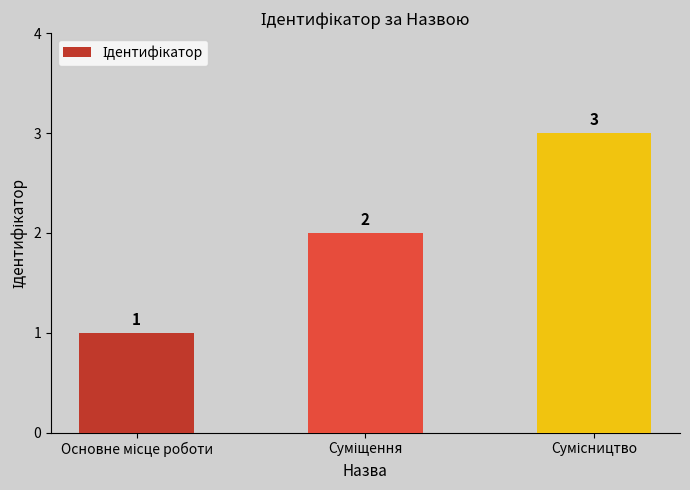

What is the sum of all values?

6